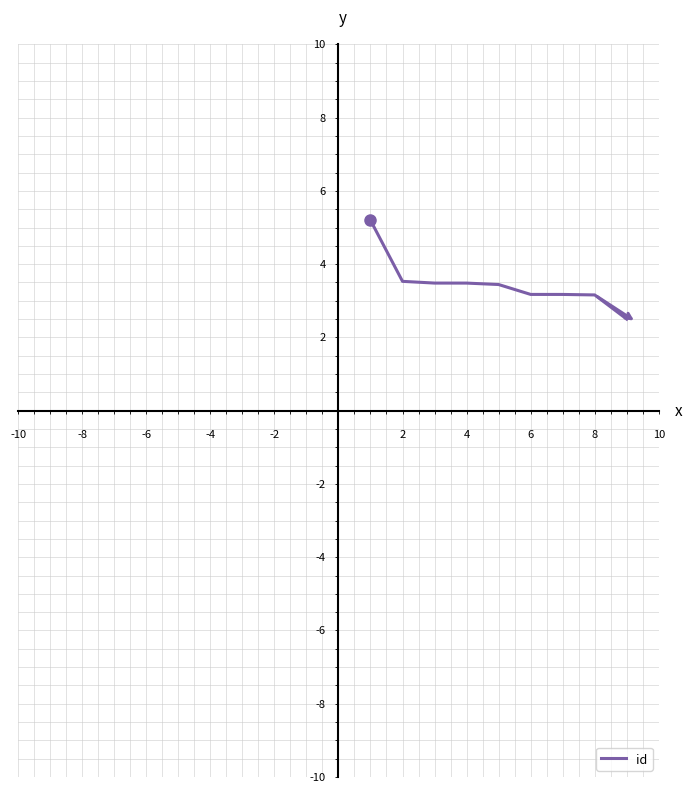

What is the greatest value displayed?

5.2